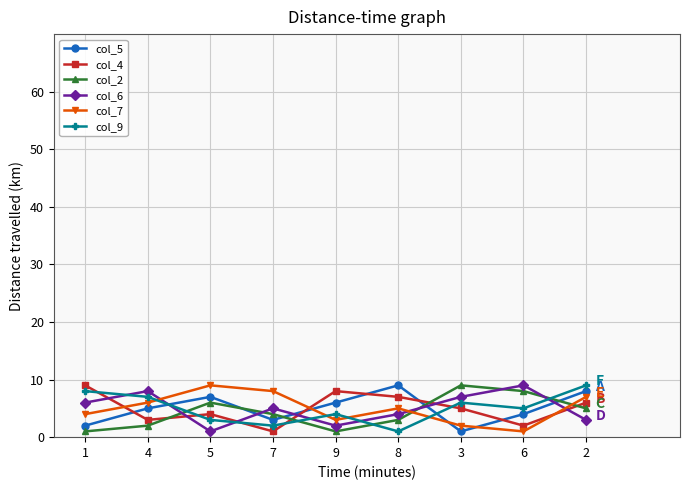

Is it true that col_7 equals 3 at 5?

False